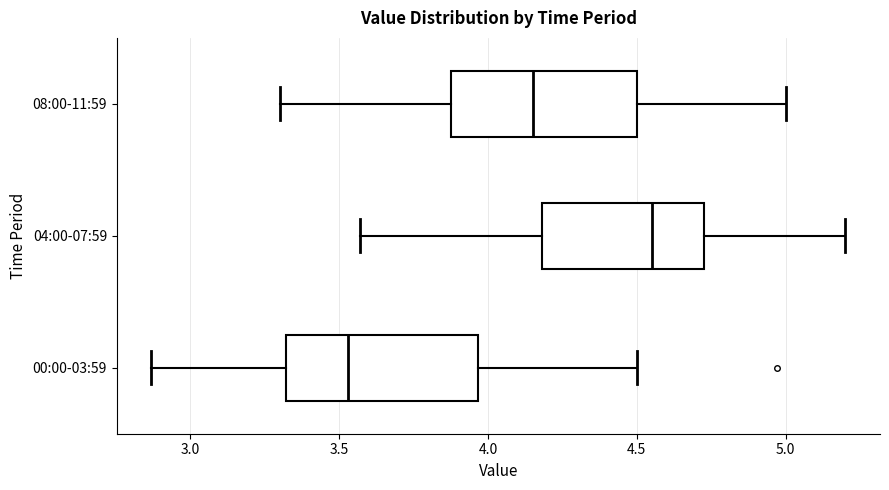

Which box's median line is the furthest to the right?

04:00-07:59